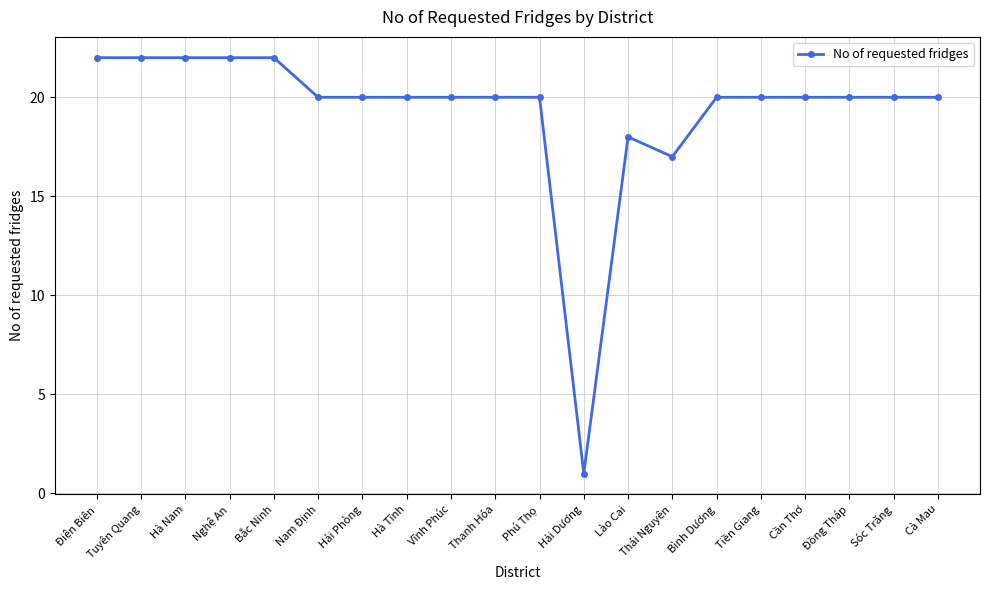

True or false: the data shows 38 at Hà Nam.

False